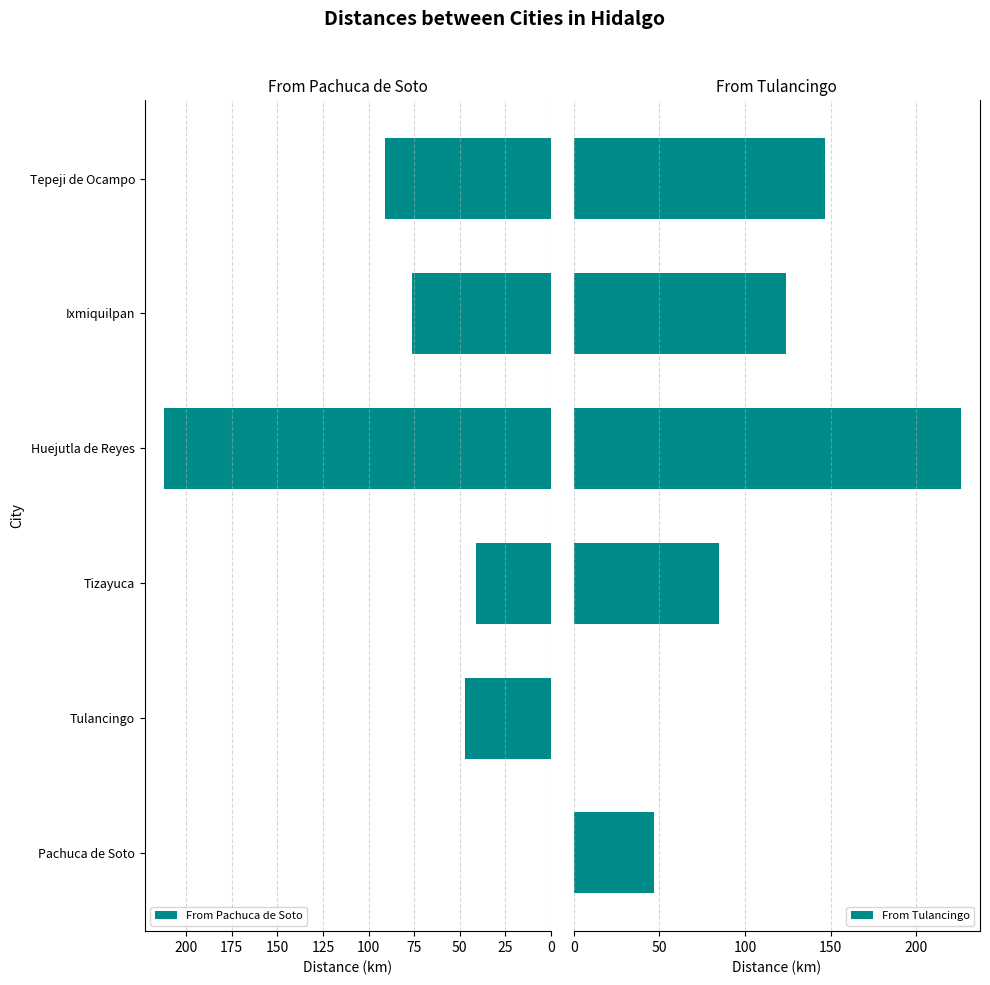

Which series has the largest range (max minus min)?

From Tulancingo